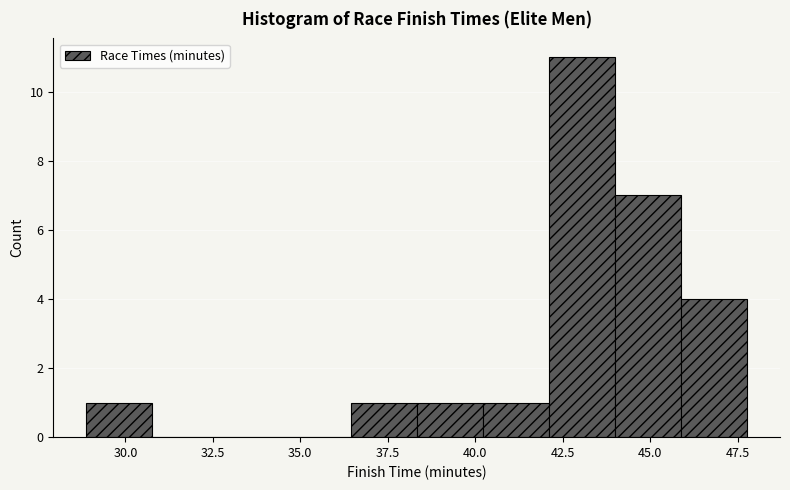

Around what value on the x-axis is the tallest bar? Give the approximate position of its centre, as read against the axis.

43.0